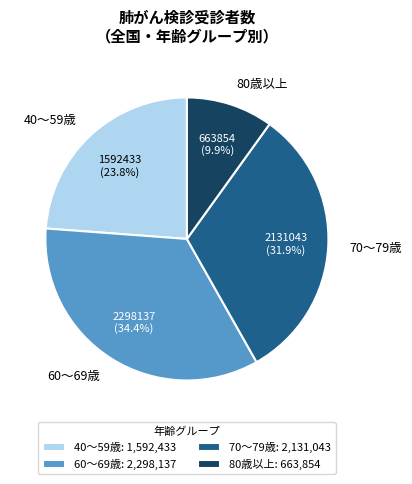

What portion of the pie excludes 70～79歳?

68.1%